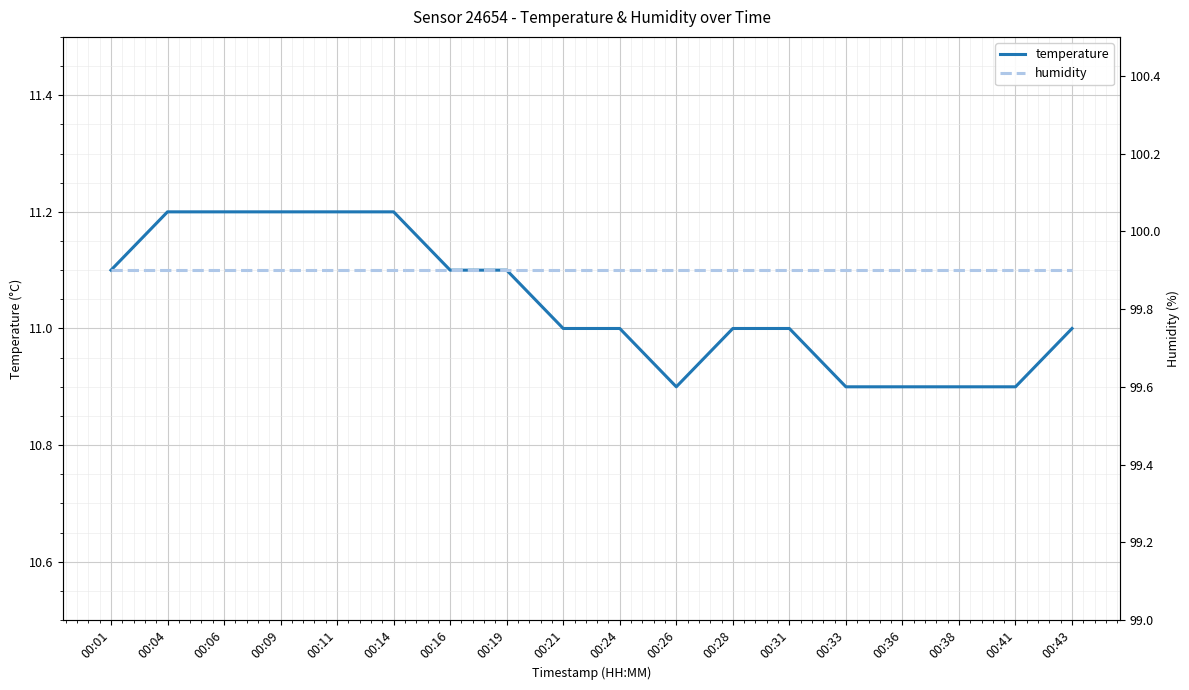

What is the sum of all humidity values?

1798.2